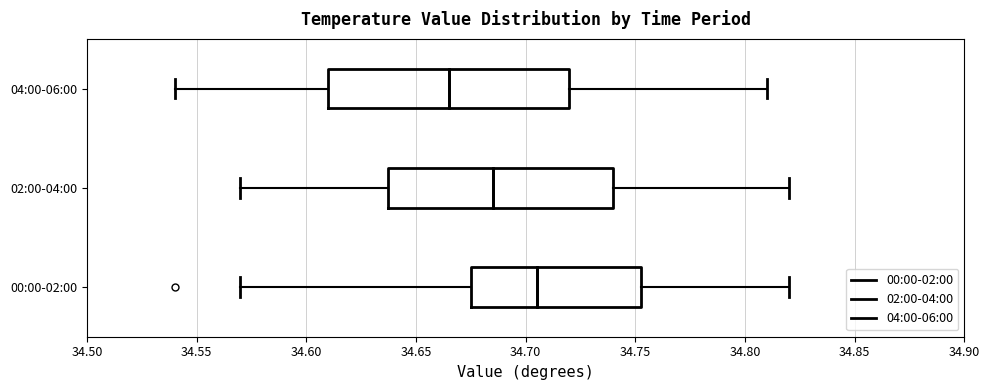

Where does the median line of the box for 02:00-04:00 sit on the x-axis? The values are not printed on the chart, so give them approximately, as read against the axis.

34.685